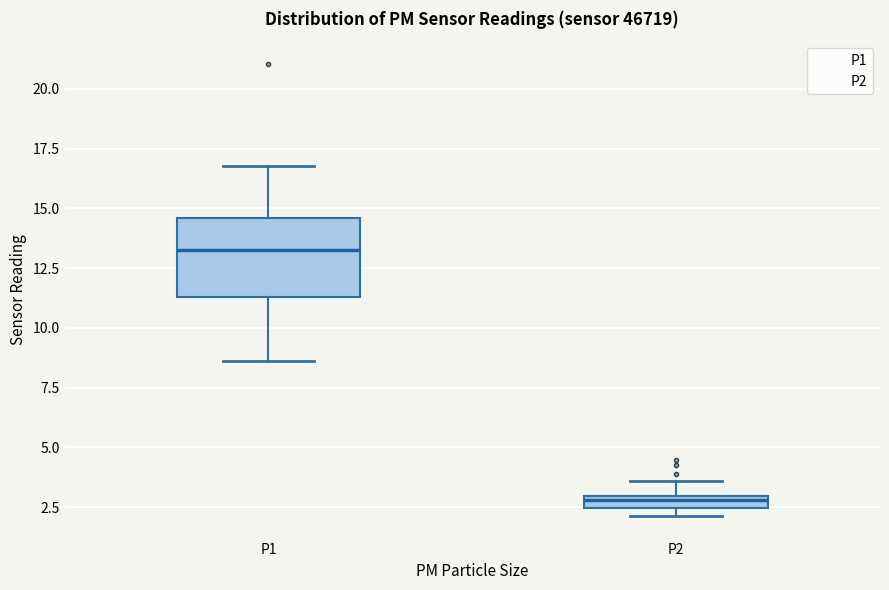

Which box has the lowest median line?

P2